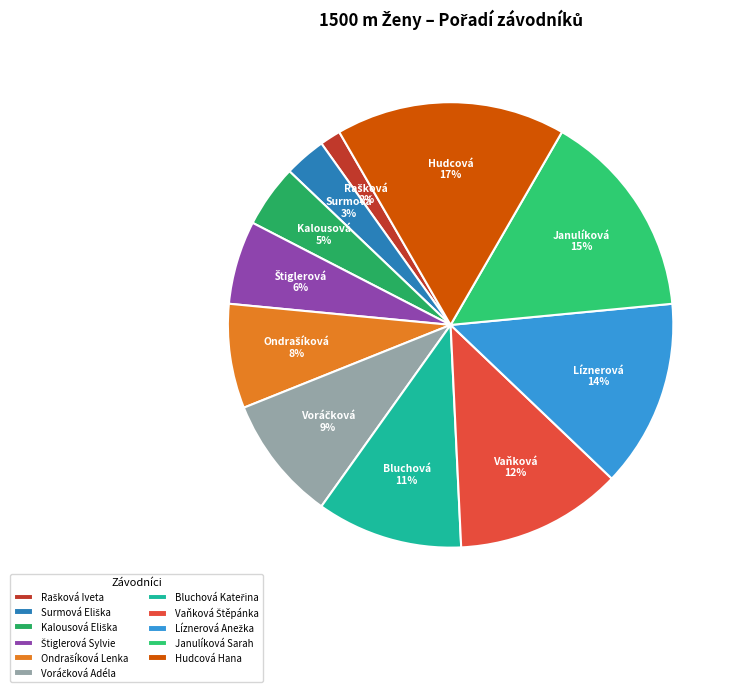

To the nearest percent, what is the difference between the largest and smallest slice percentages?

15%